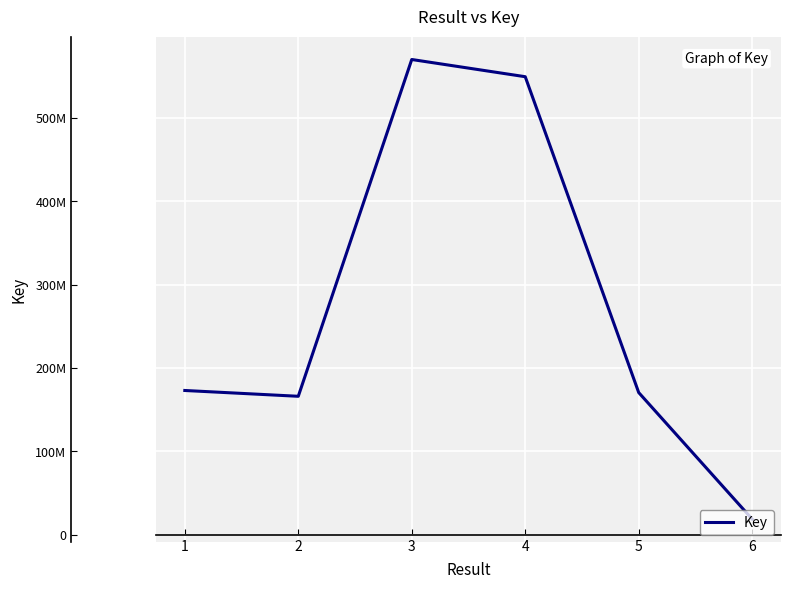

What is the change in value from 1 to 2?

-6960348